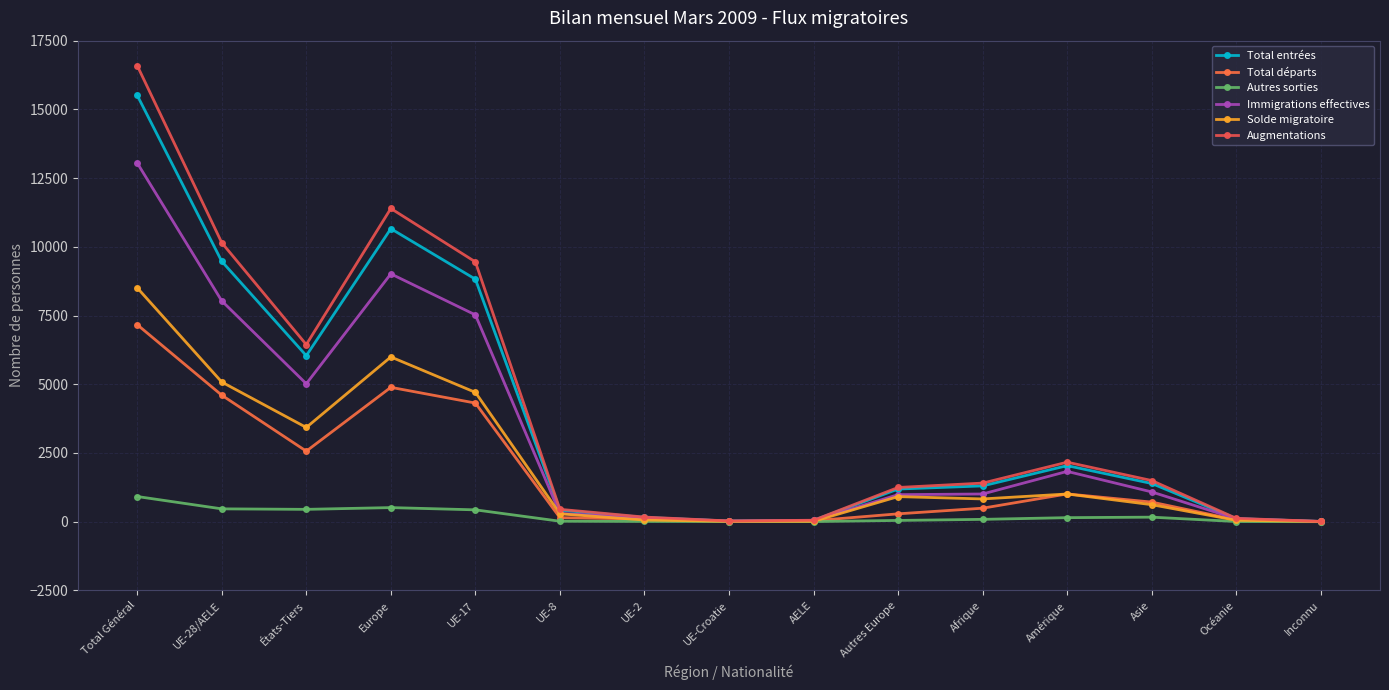

Does the chart have visible grid lines?

Yes